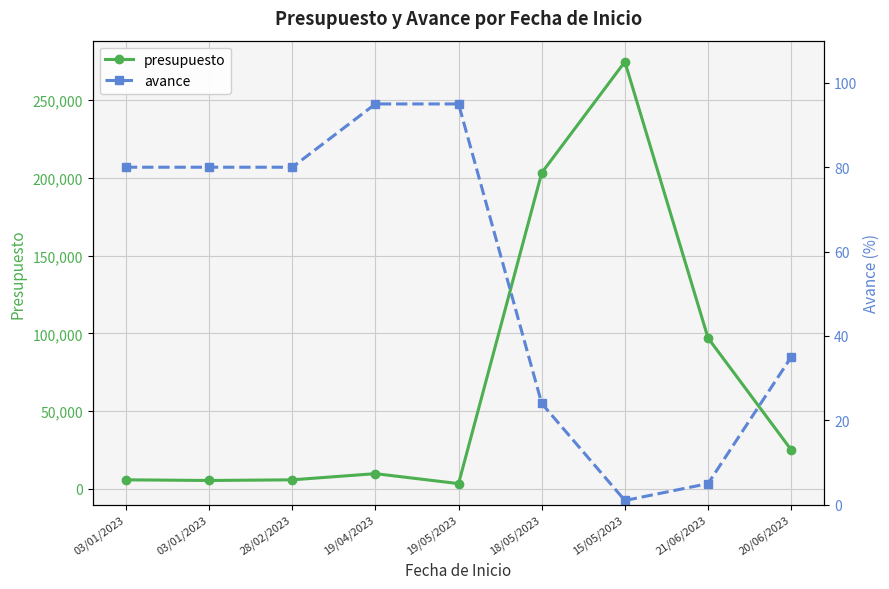

The presupuesto series shows 3235.8 at 03/01/2023. True or false?

False